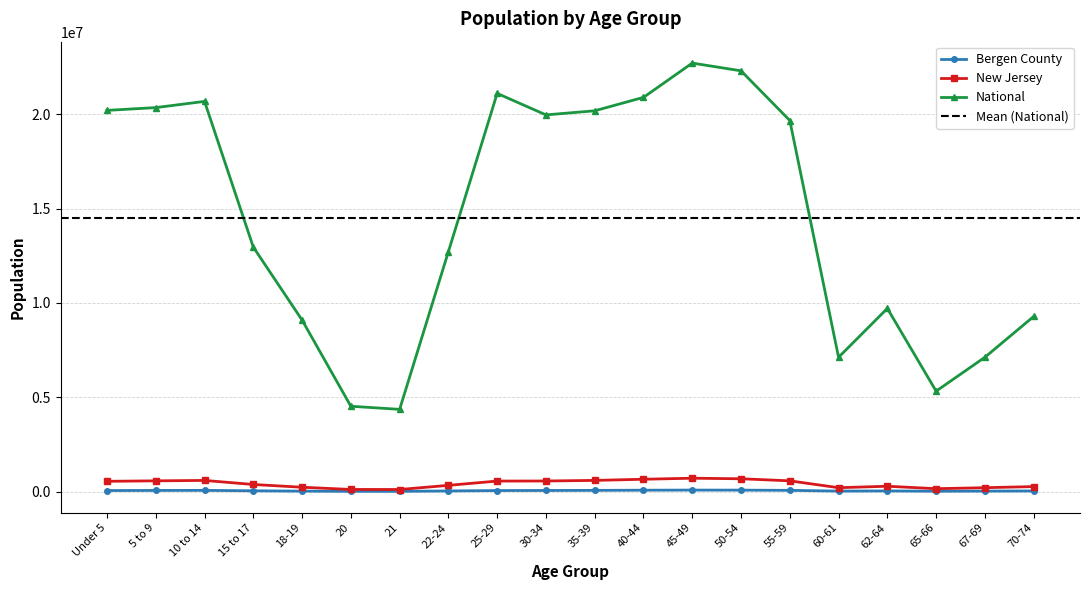

At how many categories does at least one series exceed 7605060?

15